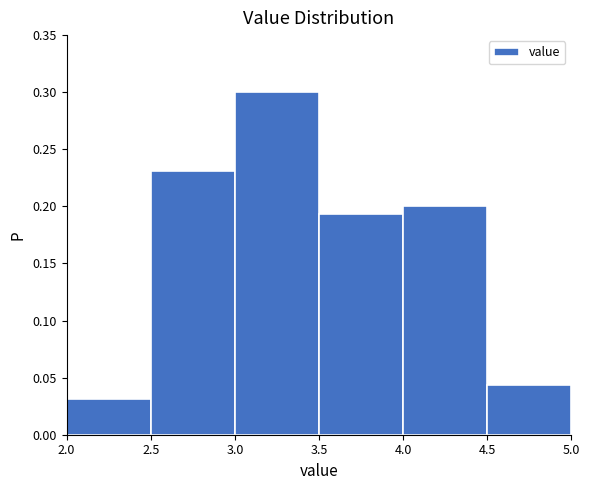

Reading left to right, list every bar in this chart as the range it spans on the x-axis followed by its height. The values are not printed on the chart, so give them approximately, as read against the axis.

2.0 to 2.5: 0.030
2.5 to 3.0: 0.230
3.0 to 3.5: 0.300
3.5 to 4.0: 0.195
4.0 to 4.5: 0.200
4.5 to 5.0: 0.045